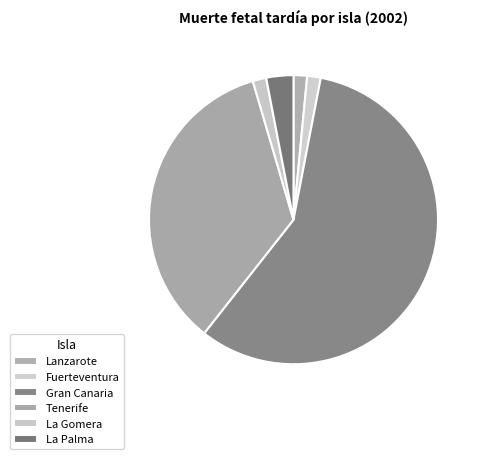

How many slices are in this pie chart?

6